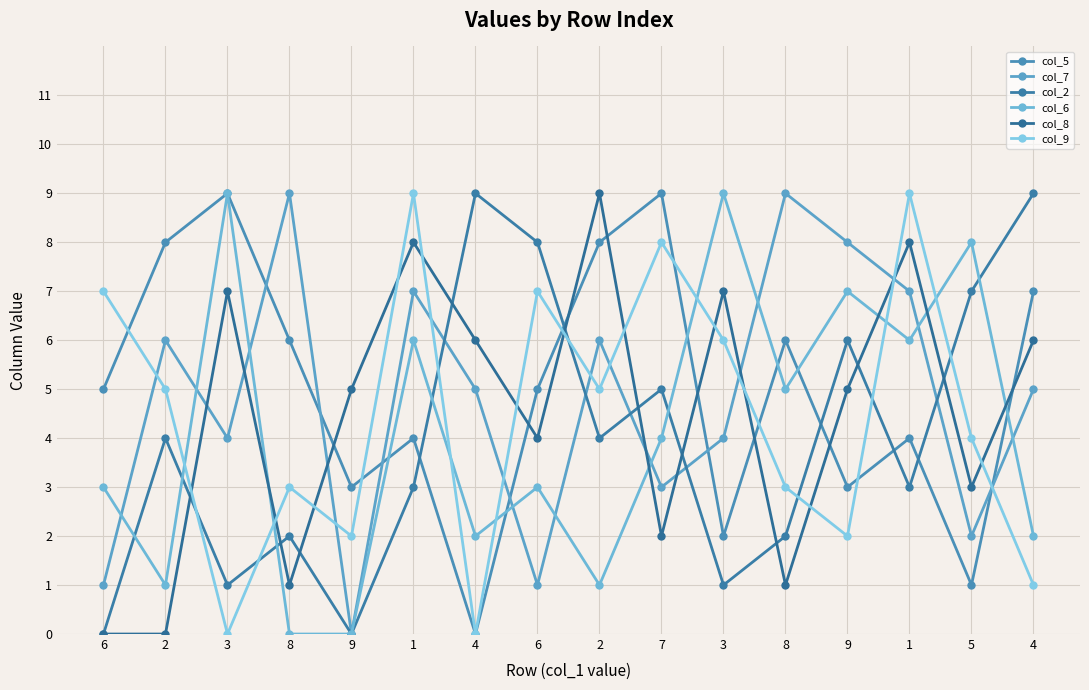

Reading left to right, transcribe all the data shown in this chart.

col_5: 6=5	2=8	3=9	8=6	9=3	1=4	4=0	6=5	2=8	7=9	3=2	8=6	9=3	1=4	5=1	4=7
col_7: 6=1	2=6	3=4	8=9	9=0	1=7	4=5	6=1	2=6	7=3	3=4	8=9	9=8	1=7	5=2	4=5
col_2: 6=0	2=4	3=1	8=2	9=0	1=3	4=9	6=8	2=4	7=5	3=1	8=2	9=6	1=3	5=7	4=9
col_6: 6=3	2=1	3=9	8=0	9=0	1=6	4=2	6=3	2=1	7=4	3=9	8=5	9=7	1=6	5=8	4=2
col_8: 6=0	2=0	3=7	8=1	9=5	1=8	4=6	6=4	2=9	7=2	3=7	8=1	9=5	1=8	5=3	4=6
col_9: 6=7	2=5	3=0	8=3	9=2	1=9	4=0	6=7	2=5	7=8	3=6	8=3	9=2	1=9	5=4	4=1